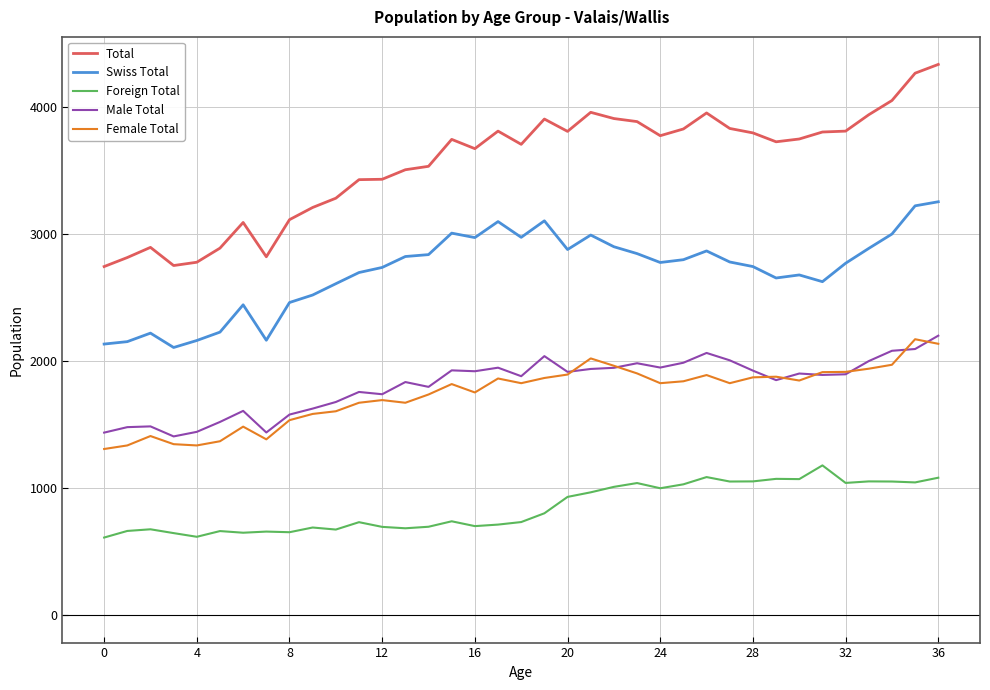

Is this an area chart (filled region under the line)?

No